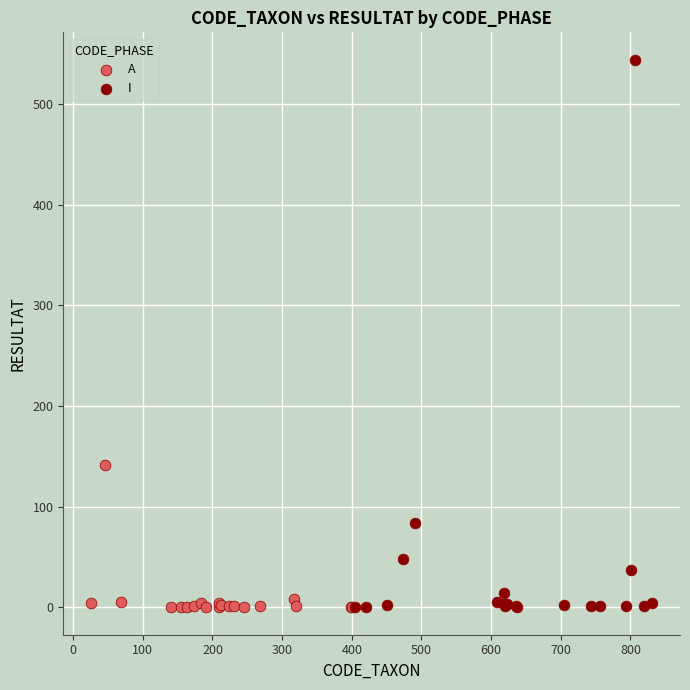

Which series has the largest Y range (max minus min)?

I